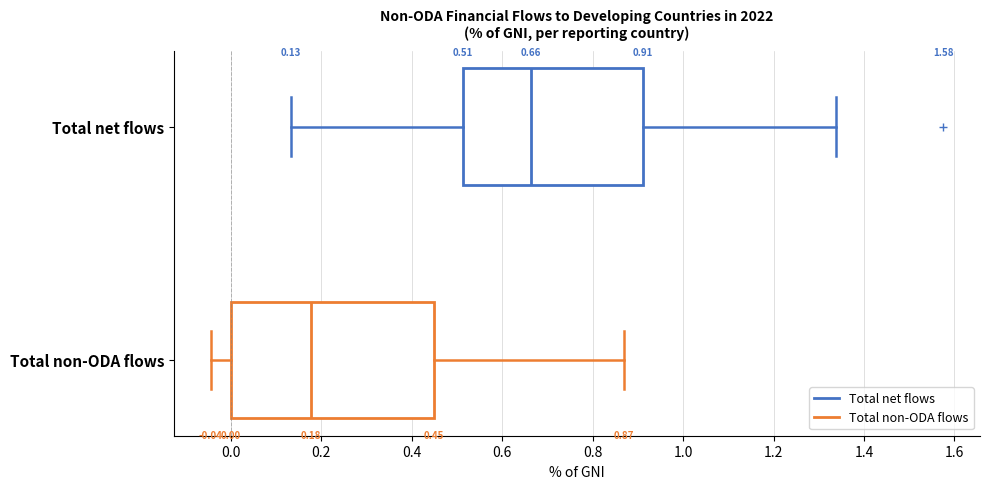

Which box is the widest, from its left edge to its right edge?

Total non-ODA flows